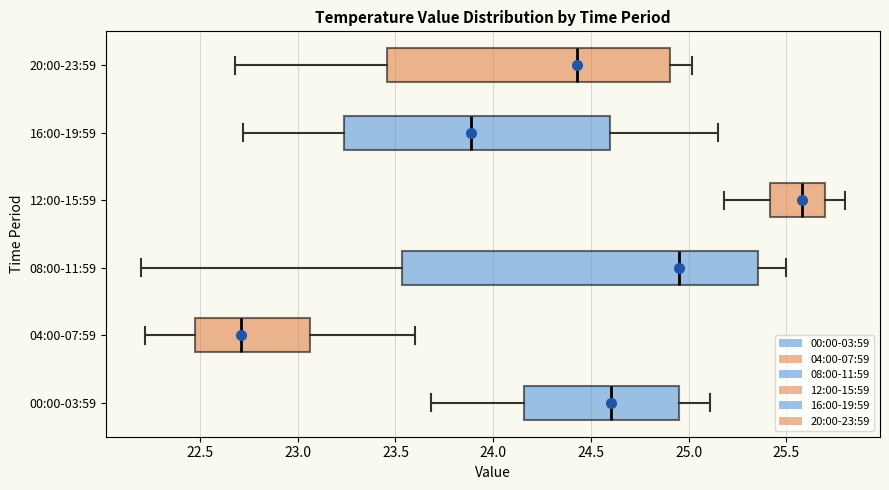

Where does the right whisker of the box for 00:00-03:59 end on the x-axis? The values are not printed on the chart, so give them approximately, as read against the axis.

25.10